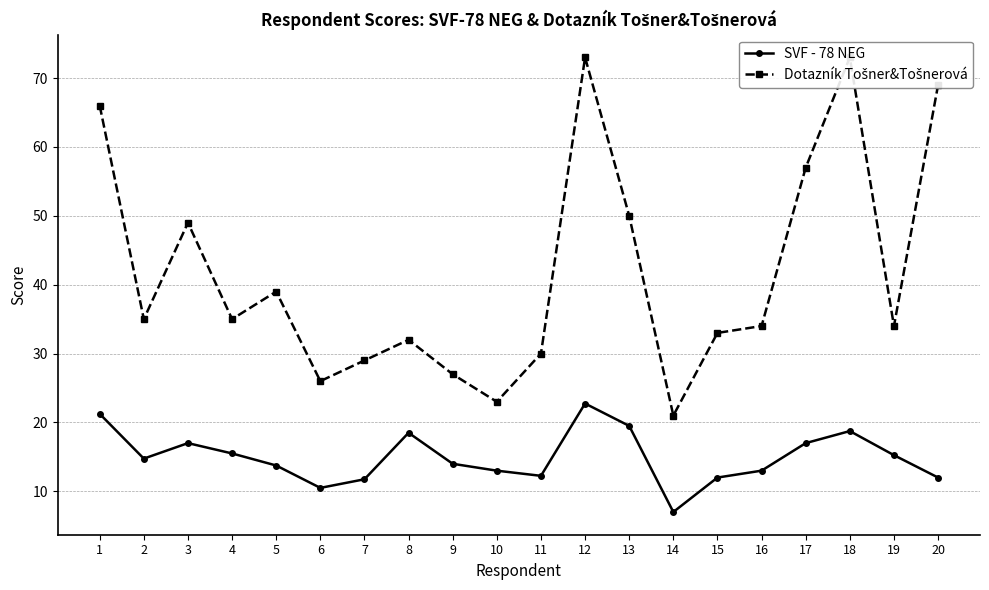

How many data points in SVF - 78 NEG are less than 14?

9